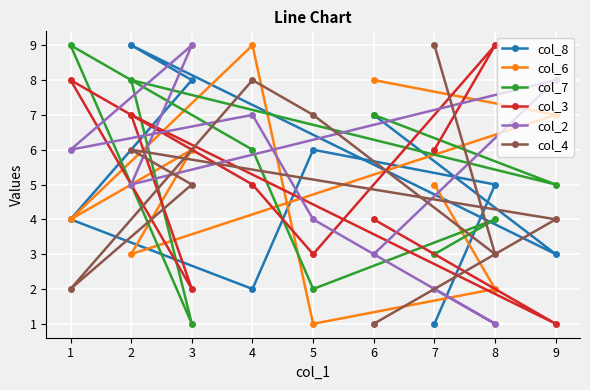

What is the difference between the highest and lowest values at 6?

7